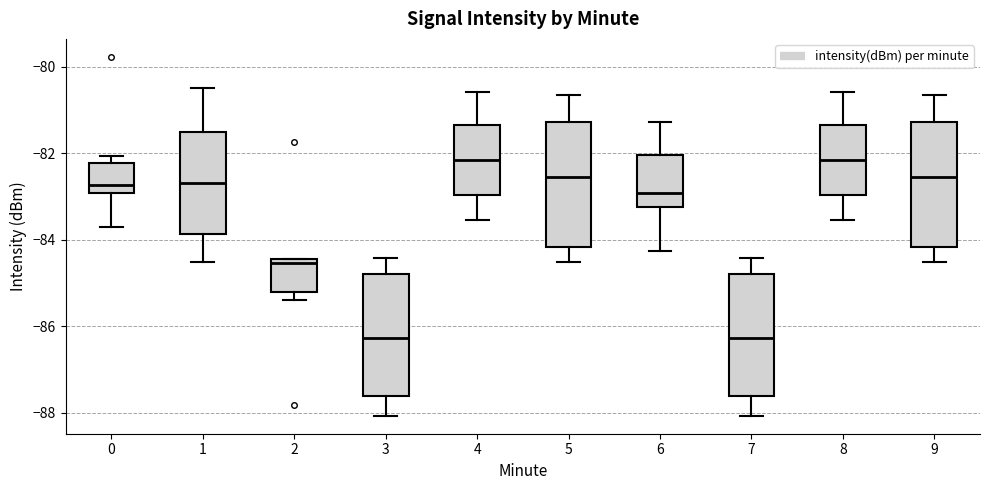

Reading left to right, transcribe this box plot: for each box, give where its median line is, the range the box spans, and where its two whiskers end, as read against the y-axis. The values are not printed on the chart, so give them approximately, as read against the axis.

0: median -82.8, box -83.0 to -82.2, whiskers -83.8 to -82.0
1: median -82.6, box -83.8 to -81.4, whiskers -84.6 to -80.4
2: median -84.6, box -85.2 to -84.4, whiskers -85.4 to -84.4
3: median -86.2, box -87.6 to -84.8, whiskers -88.0 to -84.4
4: median -82.2, box -83.0 to -81.4, whiskers -83.6 to -80.6
5: median -82.6, box -84.2 to -81.2, whiskers -84.6 to -80.6
6: median -83.0, box -83.2 to -82.0, whiskers -84.2 to -81.2
7: median -86.2, box -87.6 to -84.8, whiskers -88.0 to -84.4
8: median -82.2, box -83.0 to -81.4, whiskers -83.6 to -80.6
9: median -82.6, box -84.2 to -81.2, whiskers -84.6 to -80.6